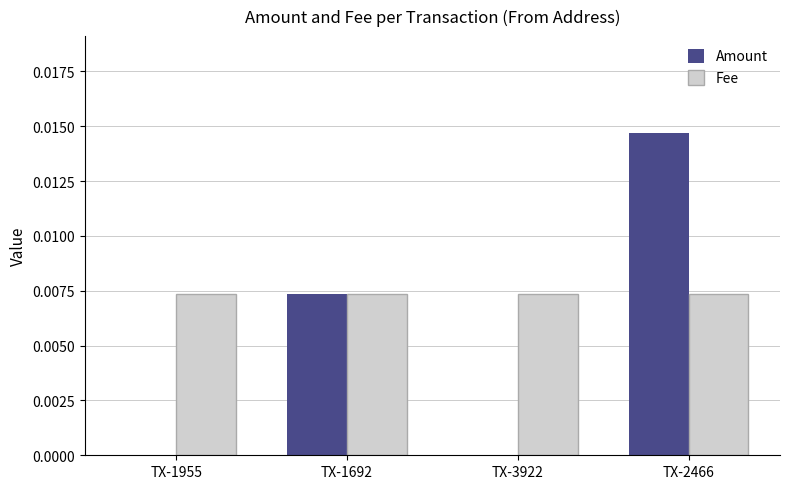

How many data points does each series have?

4